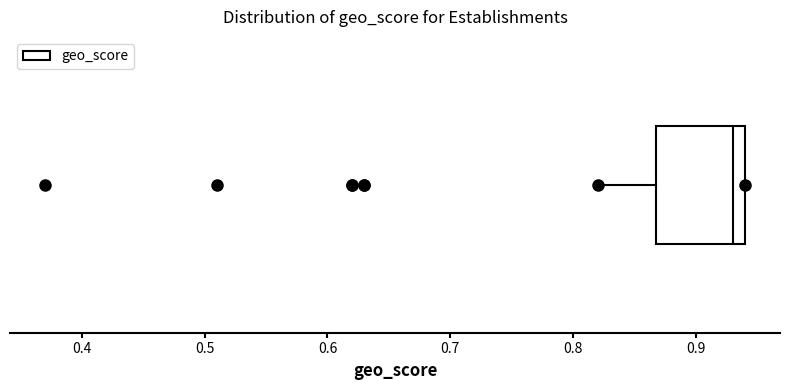

Read this box plot against the x-axis: the position of the median line, the range covered by the box, and the ends of both whiskers. The values are not printed on the chart, so give them approximately, as read against the axis.

median 0.93, box 0.87 to 0.94, whiskers 0.82 to 0.94